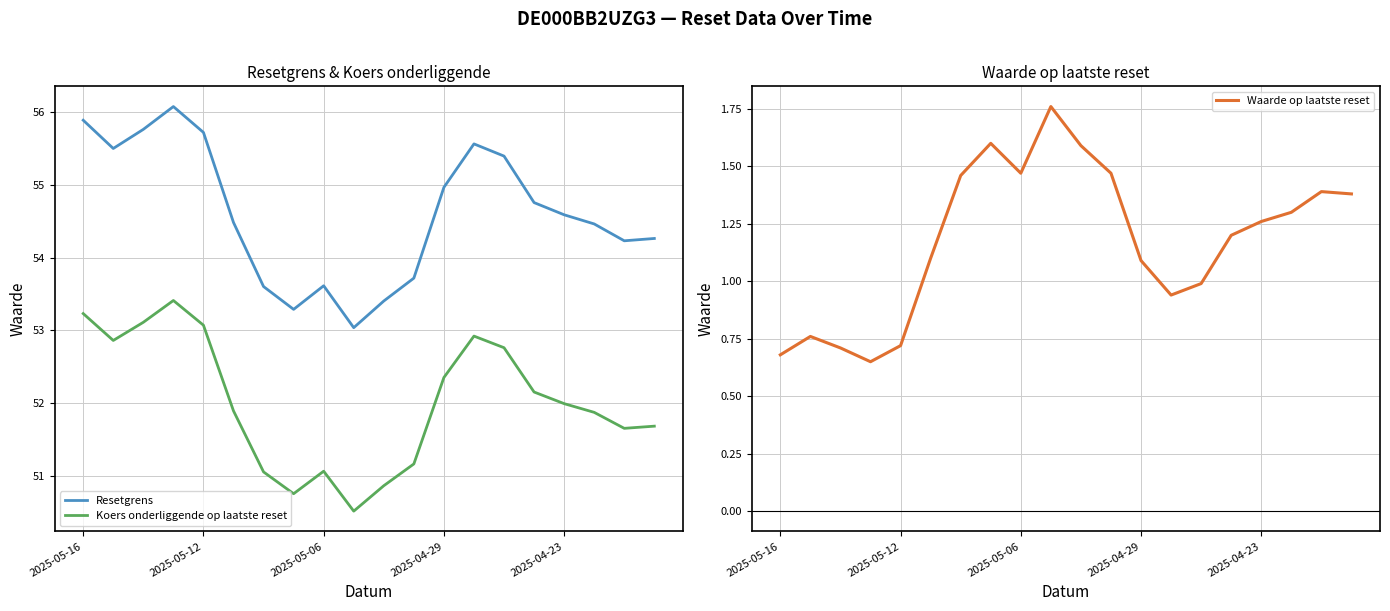

Reading right to left, what are all the values shown in this chart?

Resetgrens: 54.3	54.2	54.5	54.6	54.8	55.4	55.6	55.0	53.7	53.4	53.0	53.6	53.3	53.6	54.5	55.7	56.1	55.8	55.5	55.9
Koers onderliggende op laatste reset: 51.7	51.6	51.9	52.0	52.1	52.8	52.9	52.4	51.2	50.9	50.5	51.1	50.8	51.0	51.9	53.1	53.4	53.1	52.9	53.2
Waarde op laatste reset: 1.4	1.4	1.3	1.3	1.2	1.0	0.9	1.1	1.5	1.6	1.8	1.5	1.6	1.5	1.1	0.7	0.7	0.7	0.8	0.7